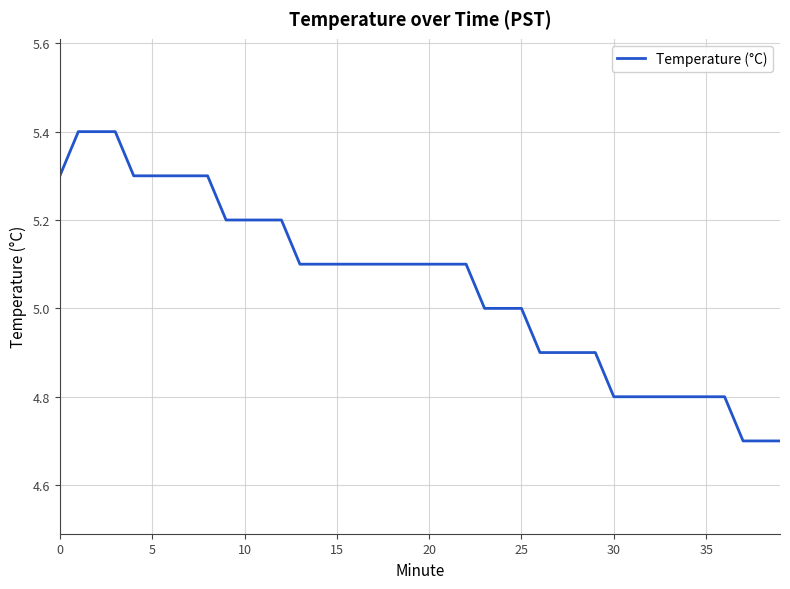

What is the minimum value shown in the chart?

4.7